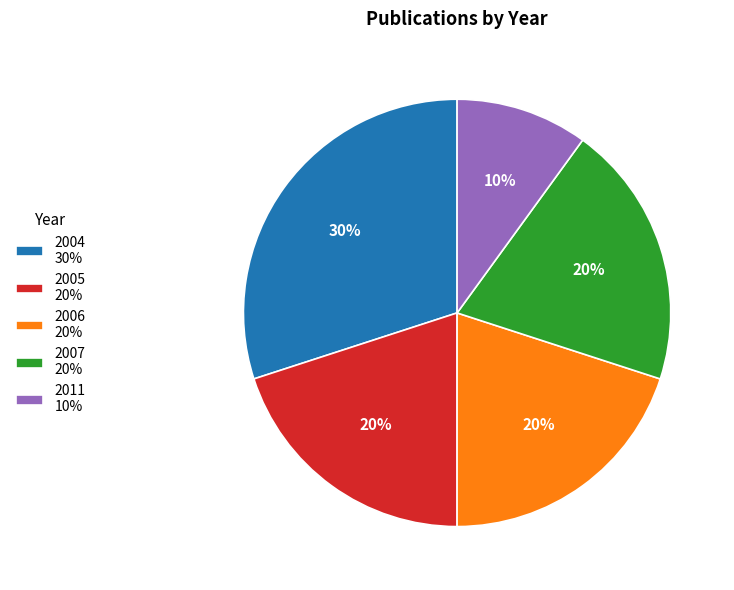

Combined, do 2011 10% and 2007 20% account for over 50%?

No